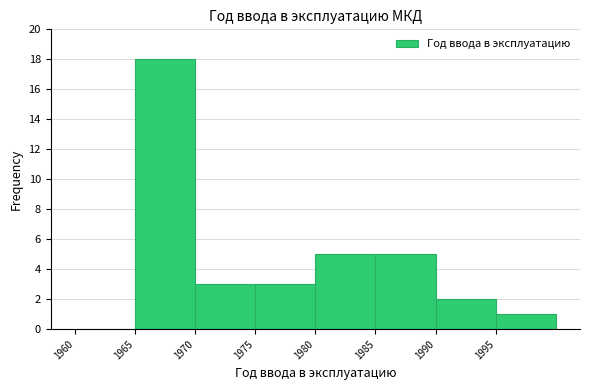

Reading left to right, list every bar in this chart as the range it spans on the x-axis followed by its height. The values are not printed on the chart, so give them approximately, as read against the axis.

1960 to 1965: 0
1965 to 1970: 18
1970 to 1975: 3
1975 to 1980: 3
1980 to 1985: 5
1985 to 1990: 5
1990 to 1995: 2
1995 to 2000: 1